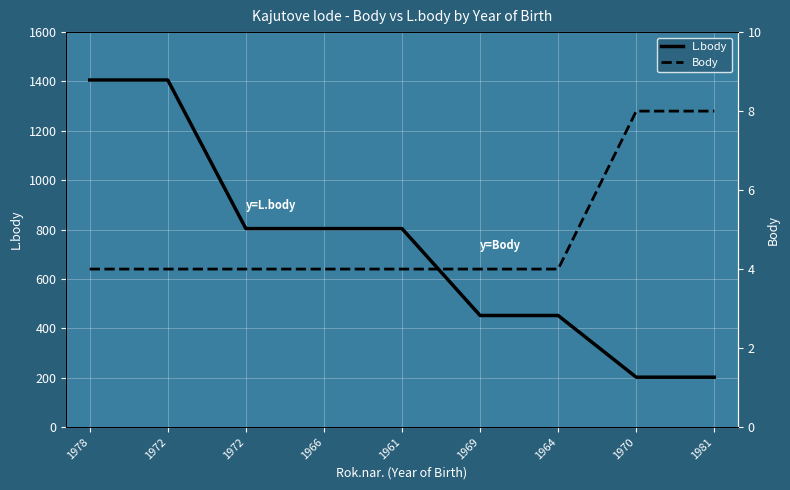

True or false: L.body and Body cross at least once.

False